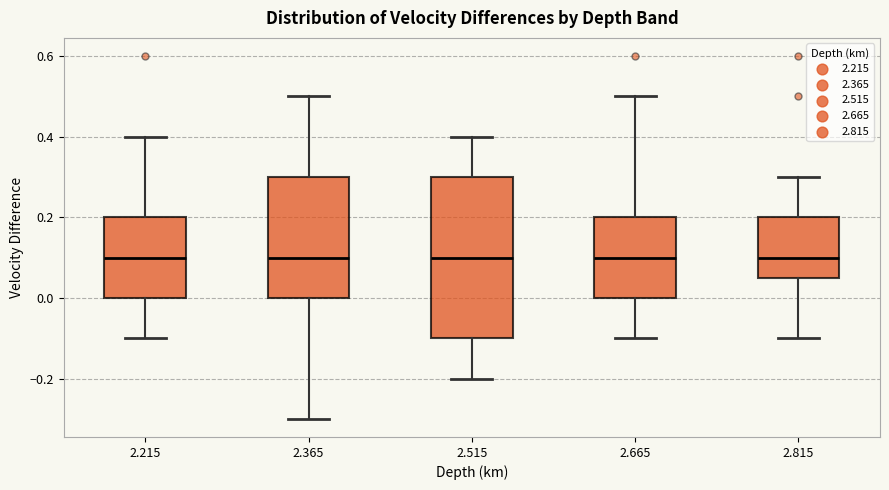

Comparing the boxes themselves (not the whiskers), which one is the tallest?

2.515